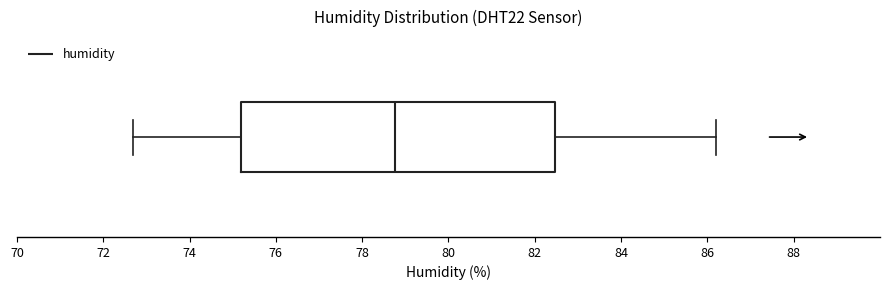

Read this box plot against the x-axis: the position of the median line, the range covered by the box, and the ends of both whiskers. The values are not printed on the chart, so give them approximately, as read against the axis.

median 78.8, box 75.2 to 82.4, whiskers 72.8 to 86.2